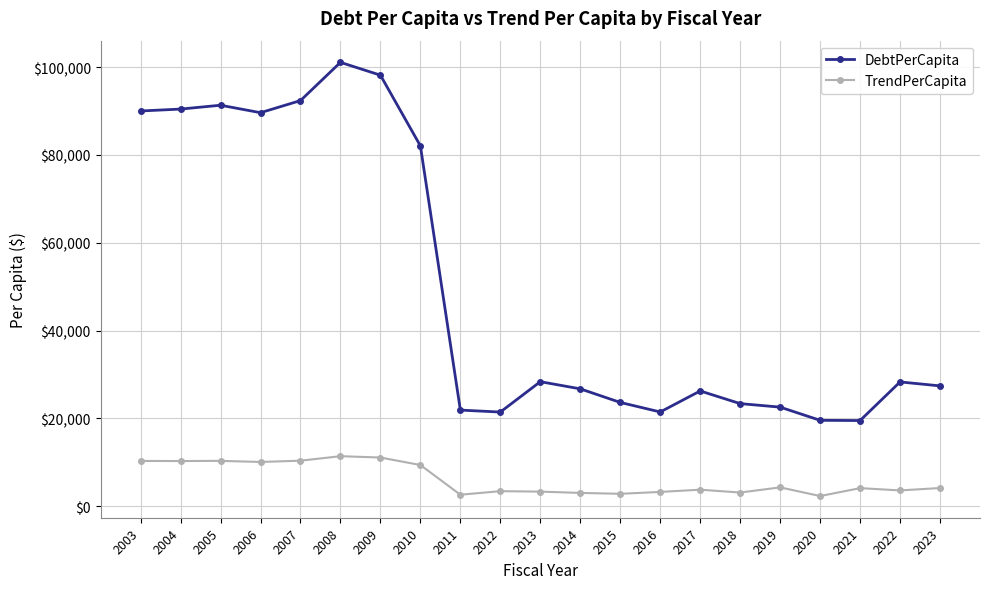

At how many categories does at least one series exceed 74410?

8